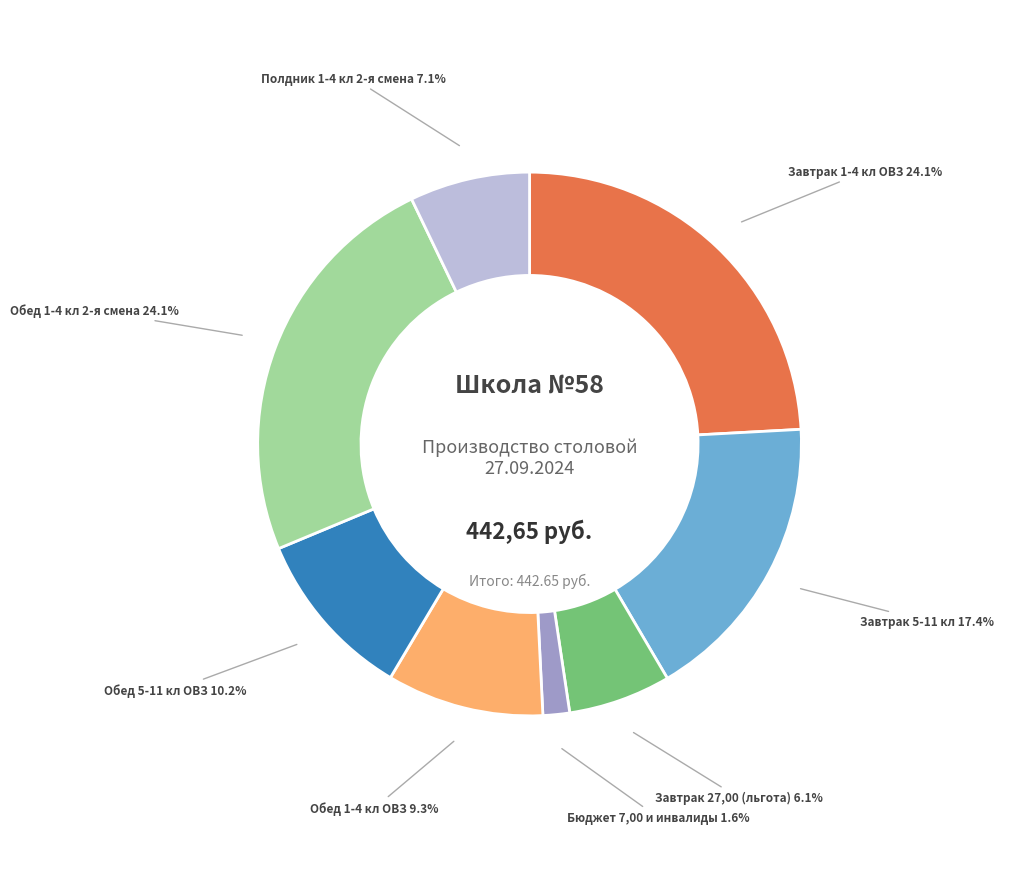

Does any single category account for the majority?

No